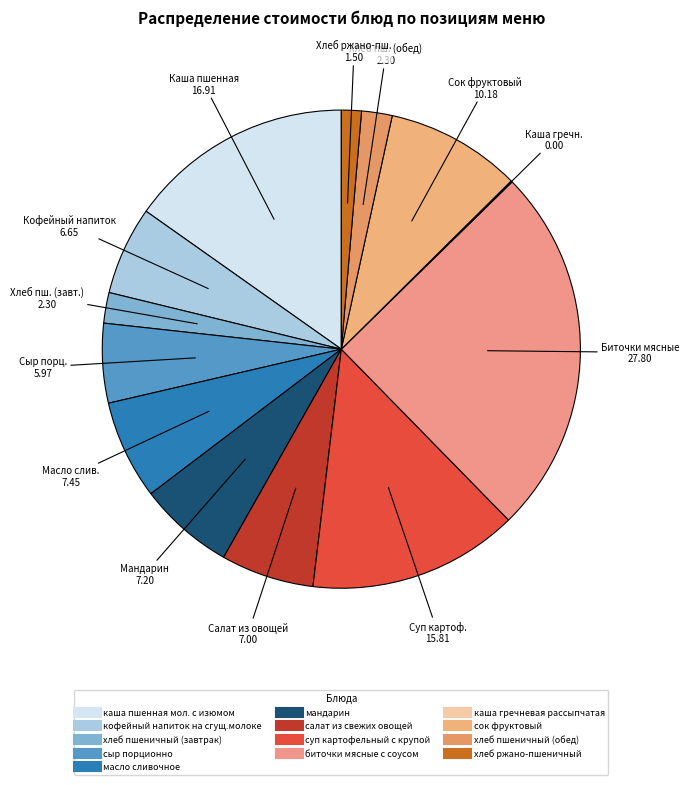

The салат из свежих овощей slice represents 13% of the pie. True or false?

False